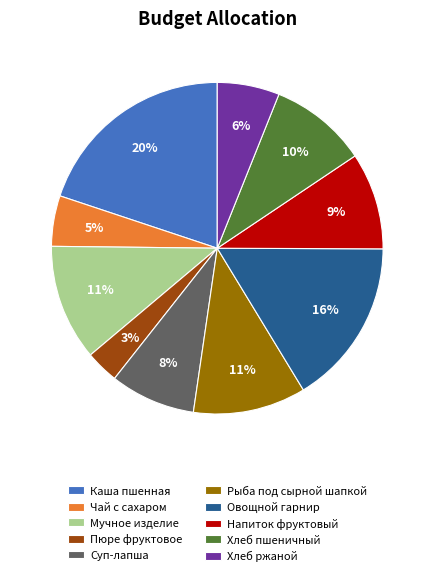

Count the number of slices in the pie.

10